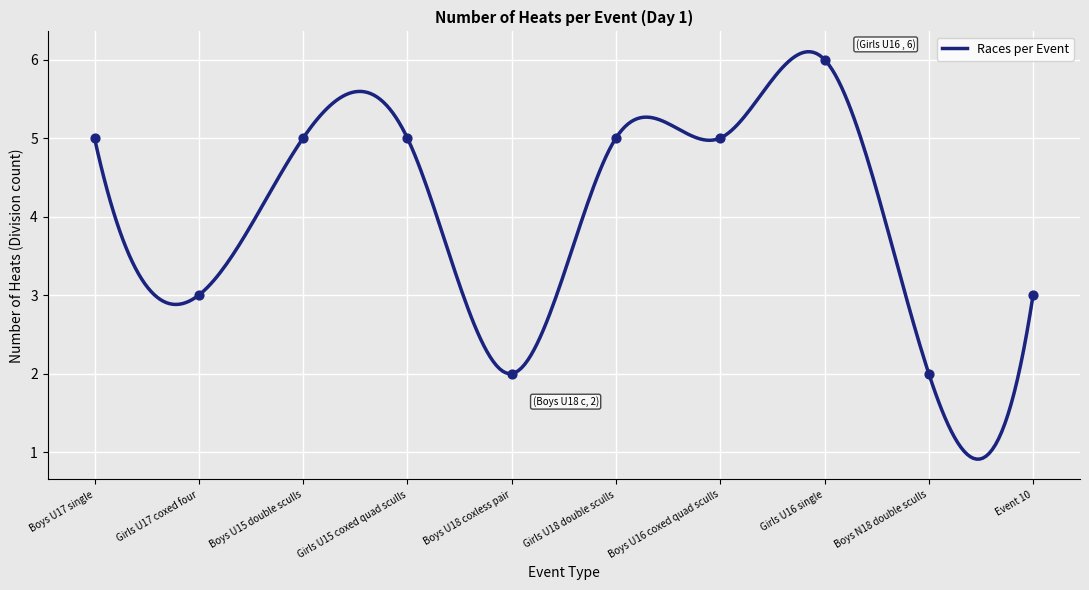

Between Boys U18 coxless pair and Event 10, which is larger?

Event 10